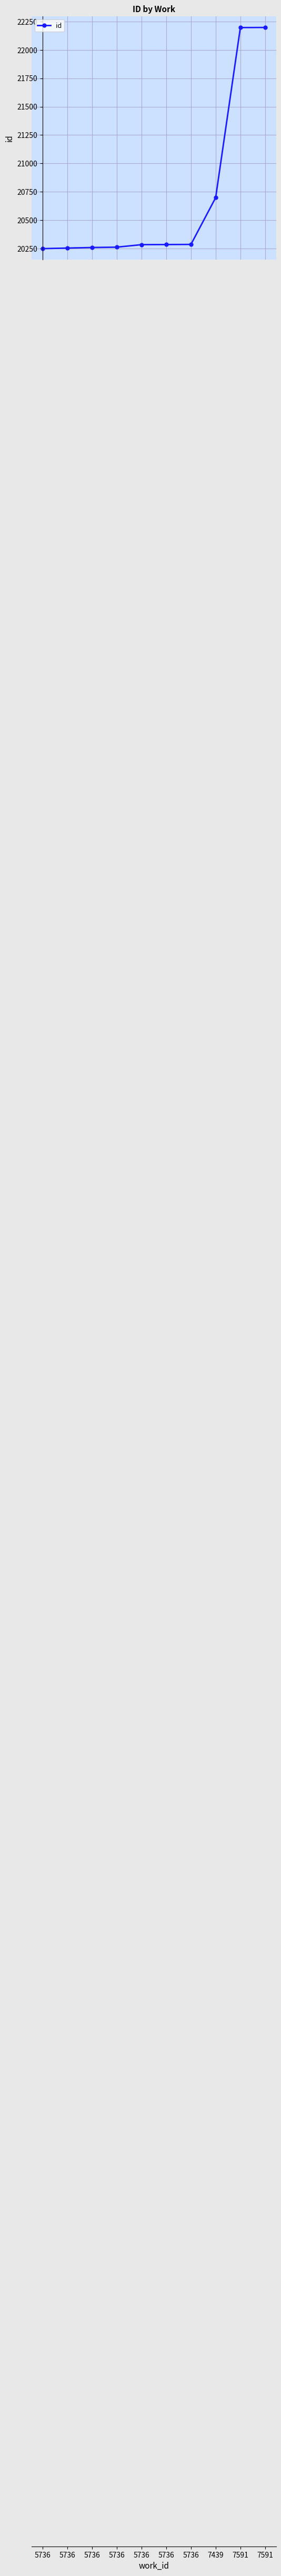

How many series are shown in this chart?

1